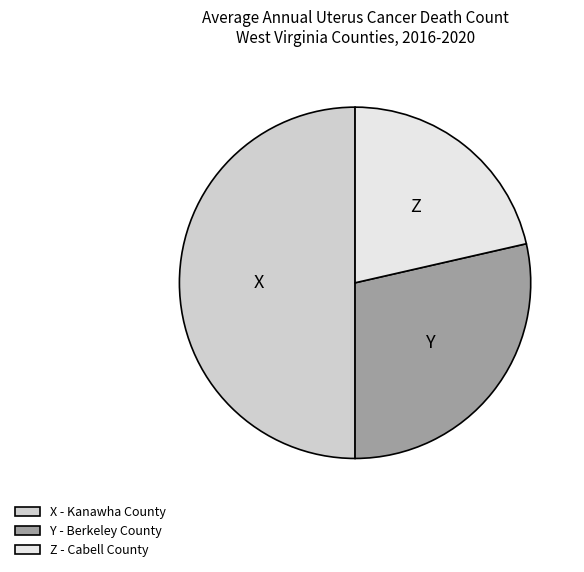

Rank the categories by value from highest to lowest.

X - Kanawha County, Y - Berkeley County, Z - Cabell County